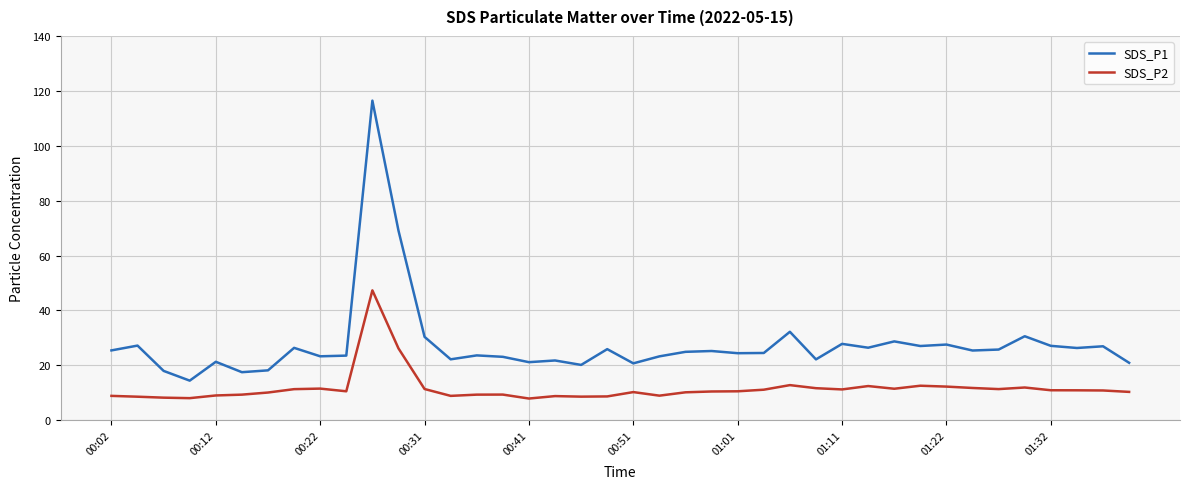

Which series has the largest range (max minus min)?

SDS_P1